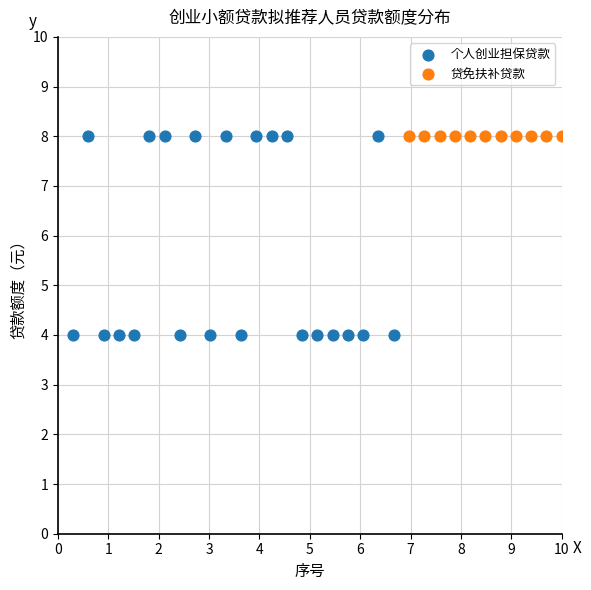

Which series contains the lowest Y value?

个人创业担保贷款